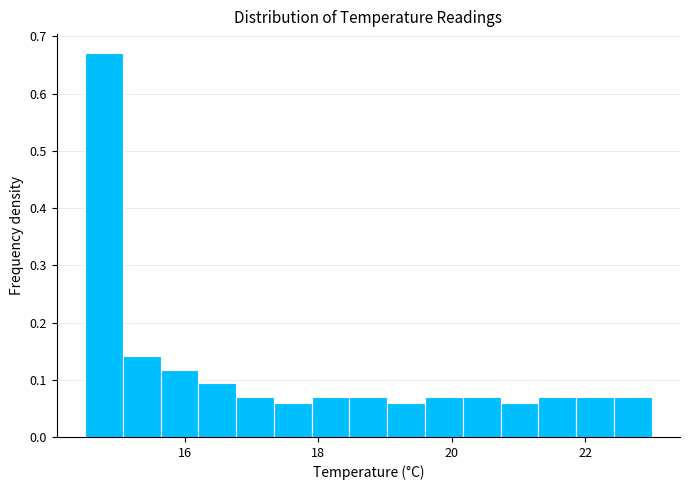

Around what value on the x-axis is the tallest bar? Give the approximate position of its centre, as read against the axis.

14.8